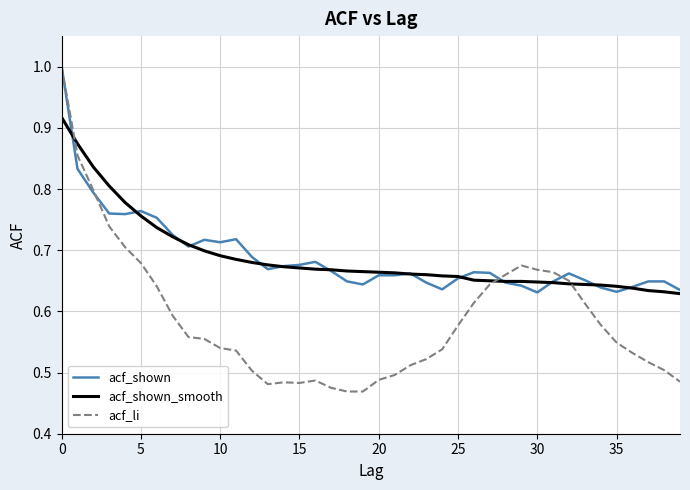

Which series has the largest range (max minus min)?

acf_li